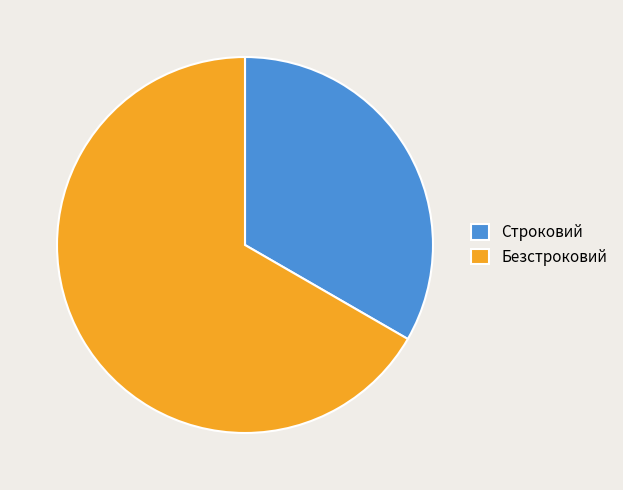

Does Строковий account for over 50% of the chart?

No